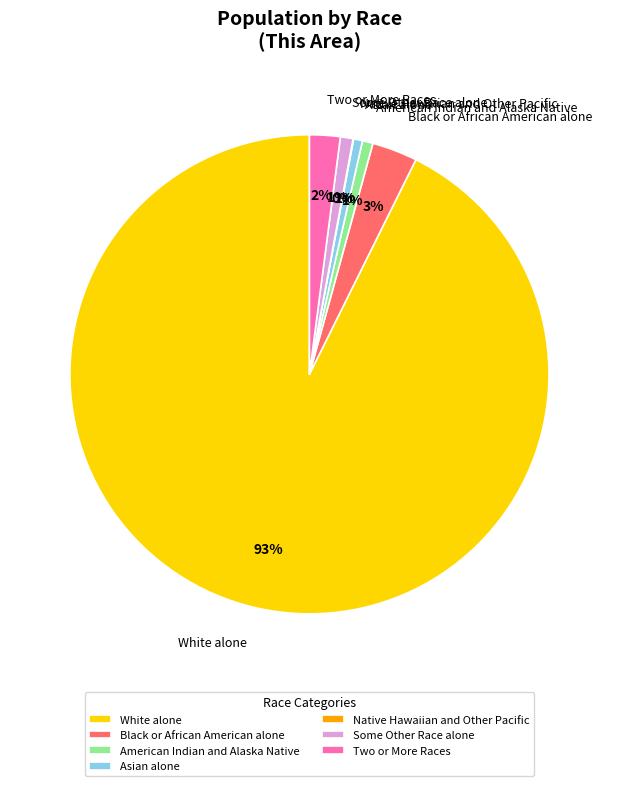

Which category accounts for the majority?

White alone